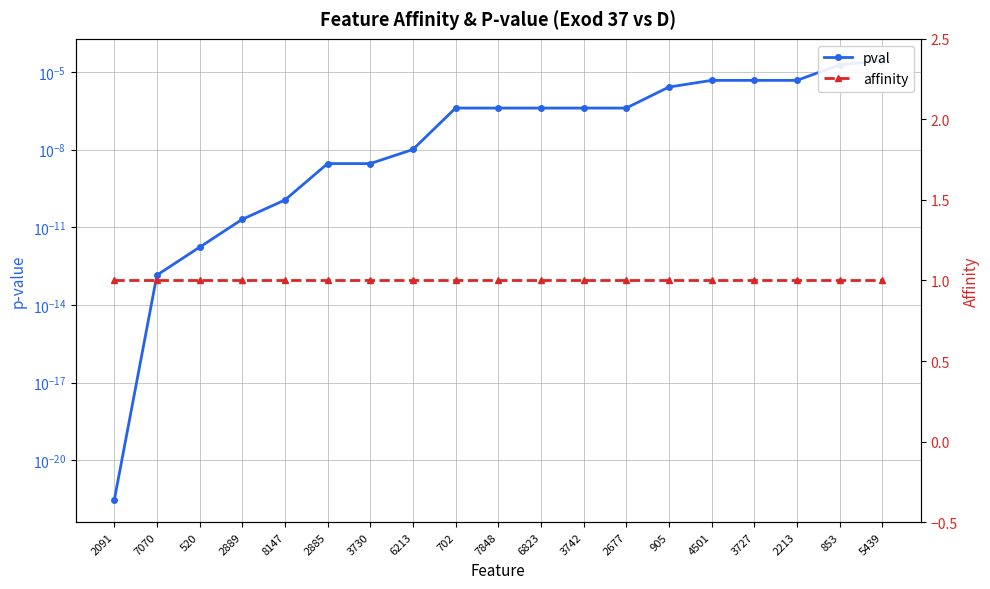

The value of affinity at 8147 is 1.0. True or false?

True